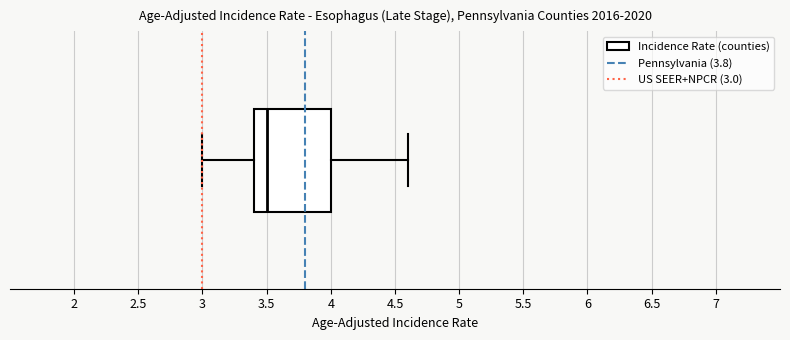

Read this box plot against the x-axis: the position of the median line, the range covered by the box, and the ends of both whiskers. The values are not printed on the chart, so give them approximately, as read against the axis.

median 3.5, box 3.4 to 4.0, whiskers 3.0 to 4.6